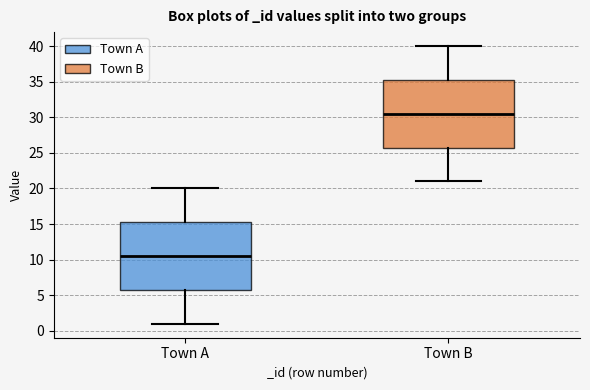

Which box has the lowest median line?

Town A